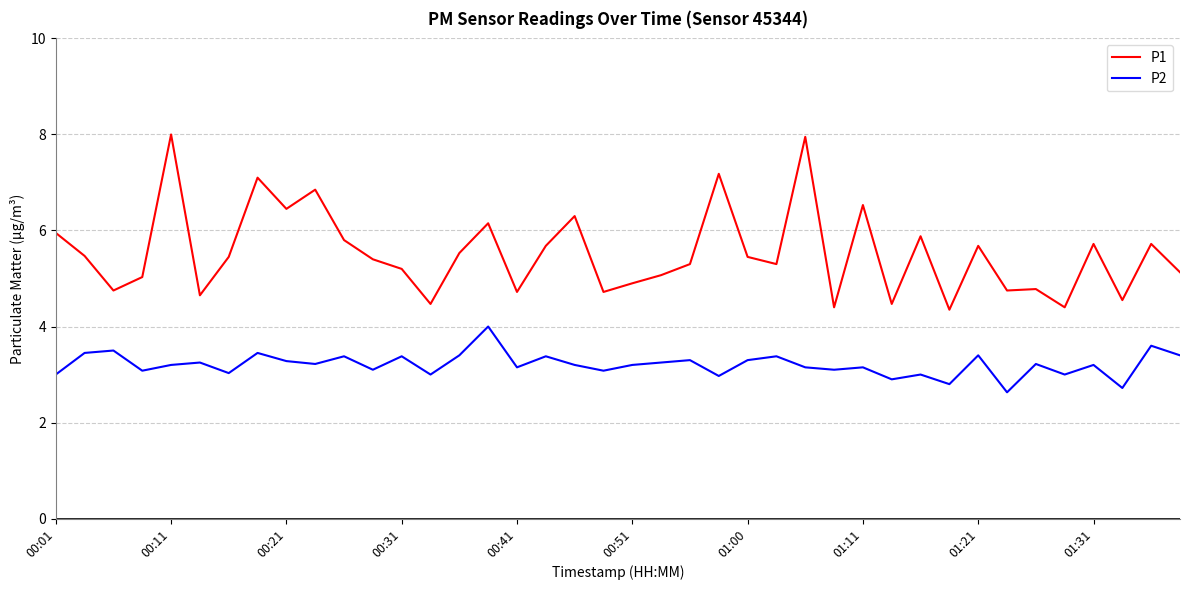

True or false: P2 and P1 intersect in this chart.

False